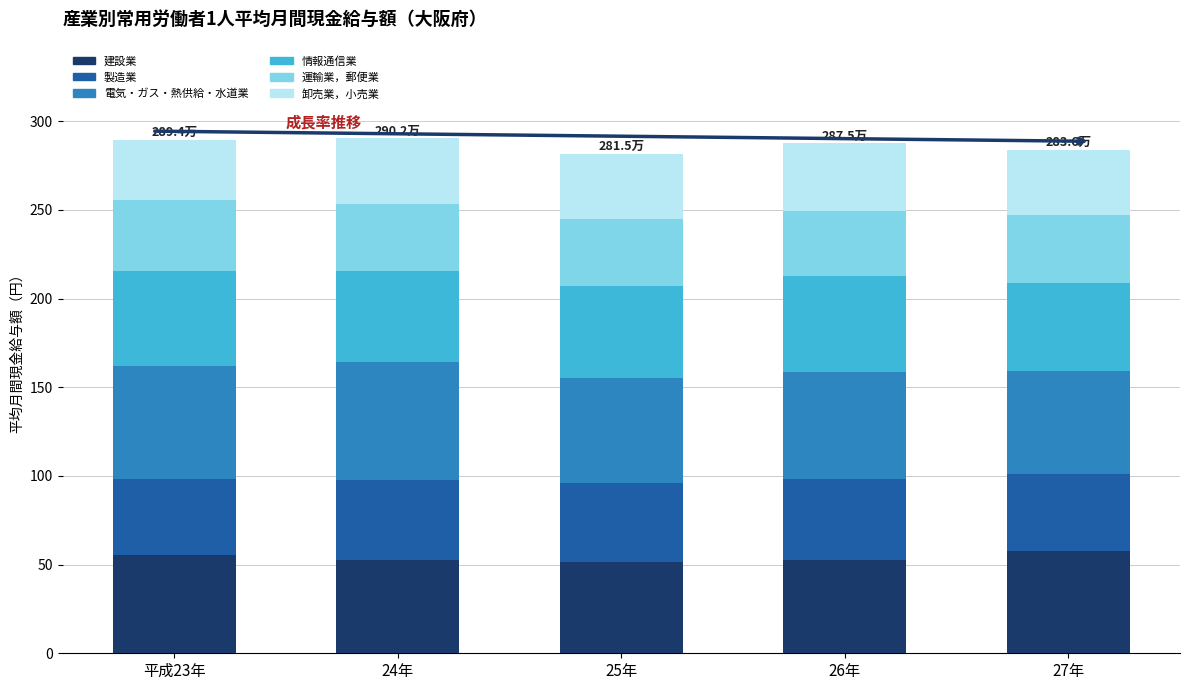

What is the sum of all 建設業 values?

269.5